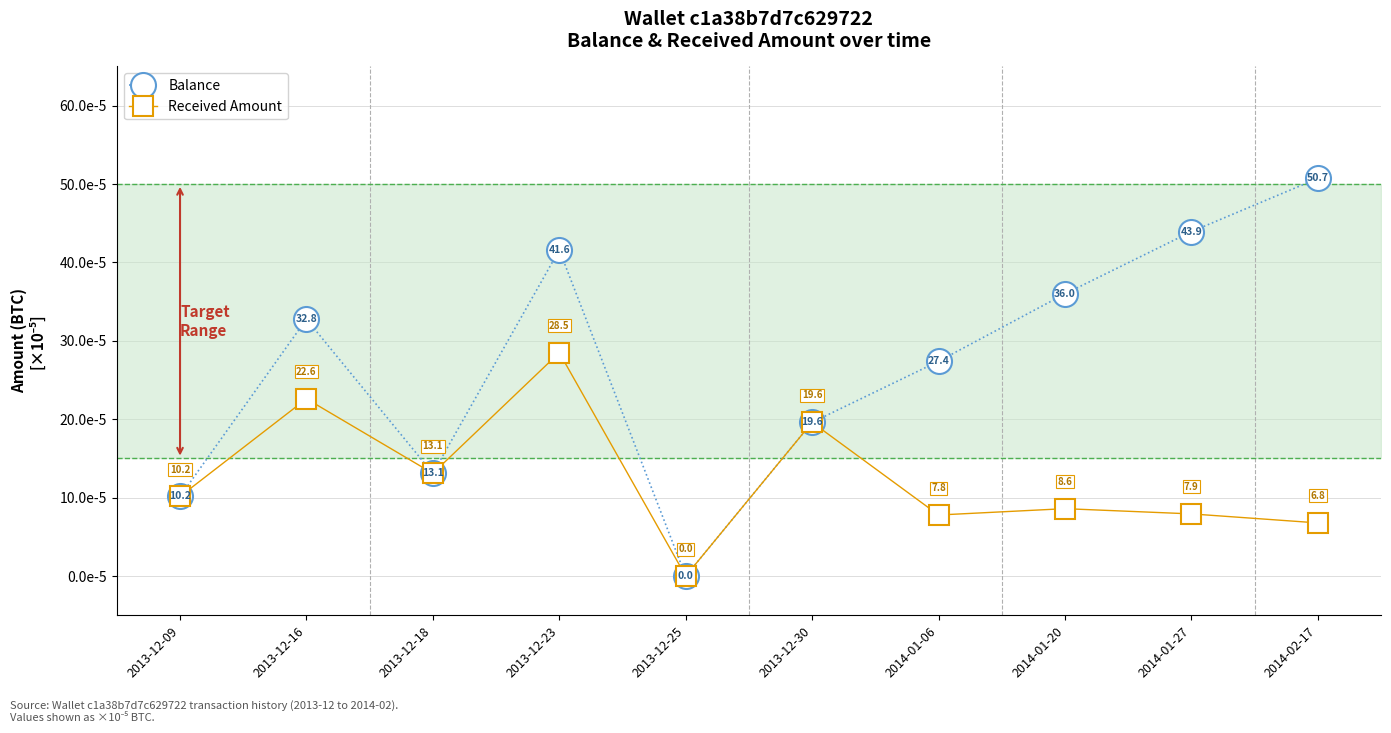

What are all the series names shown in the legend?

Balance, Received Amount